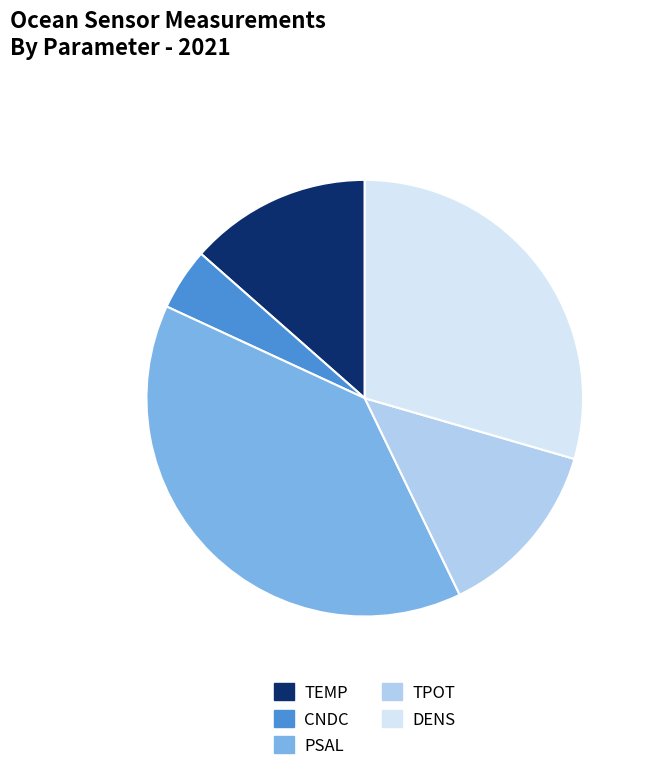

Do CNDC and PSAL together represent more than half of the pie?

No